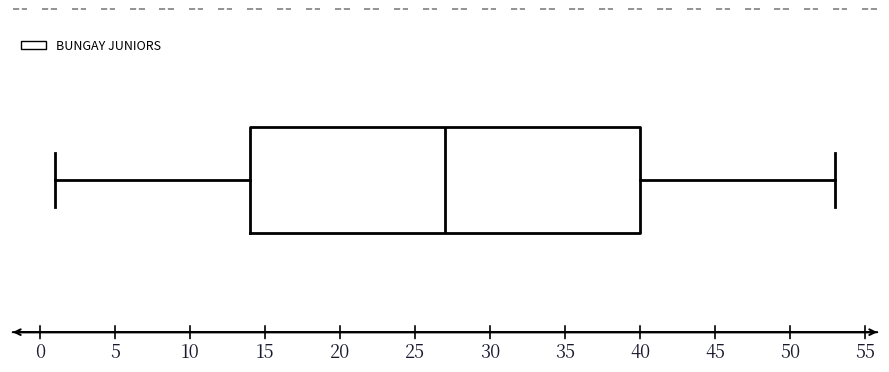

Where does the median line of the box sit on the x-axis? The values are not printed on the chart, so give them approximately, as read against the axis.

27